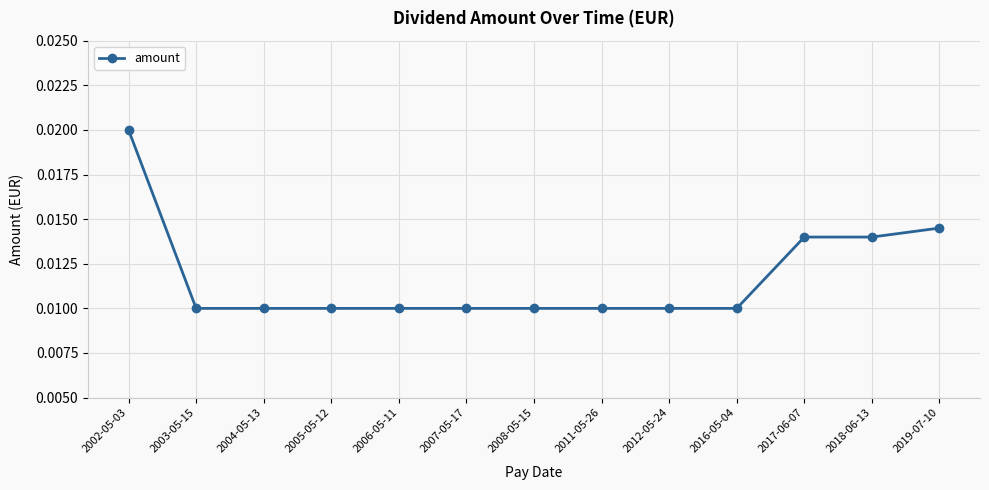

What position from the left is 2011-05-26?

8